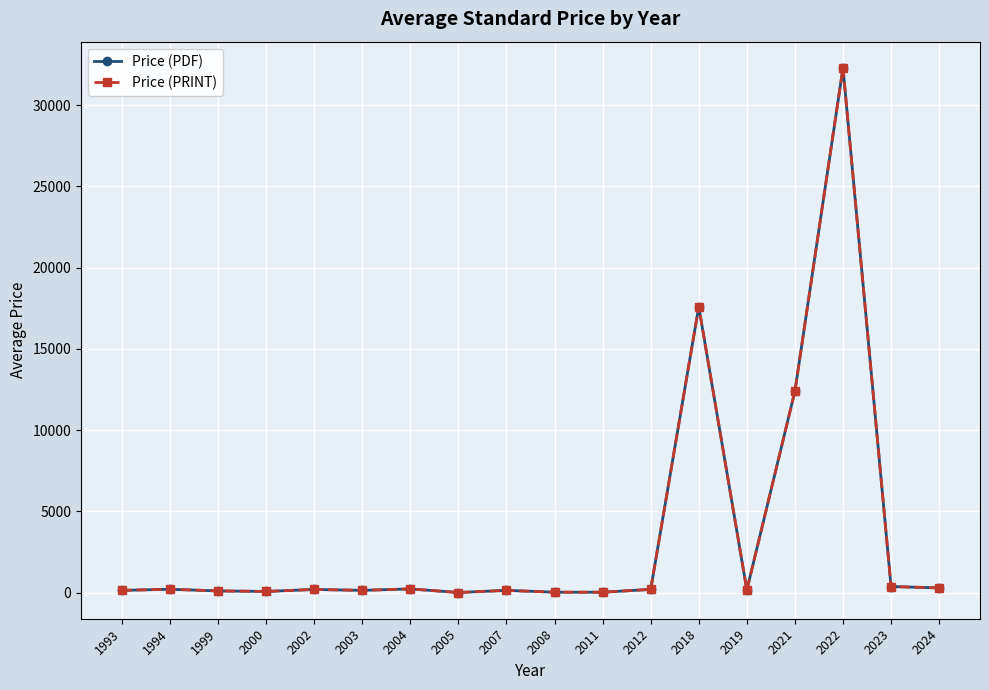

What is the maximum value for Price (PRINT)?

32300.0